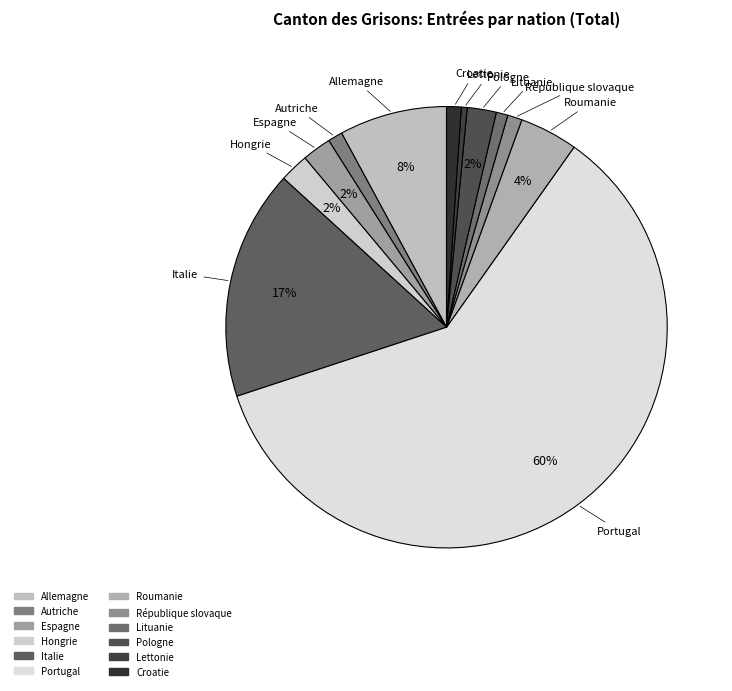

To the nearest percent, what is the average slice percentage?

8%